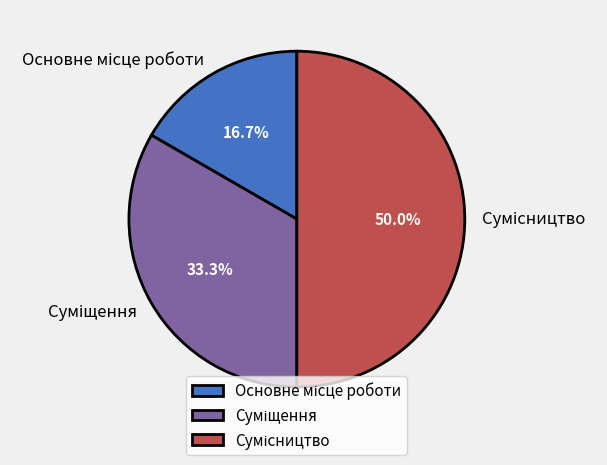

Rank the categories by value from lowest to highest.

Основне місце роботи, Суміщення, Сумісництво